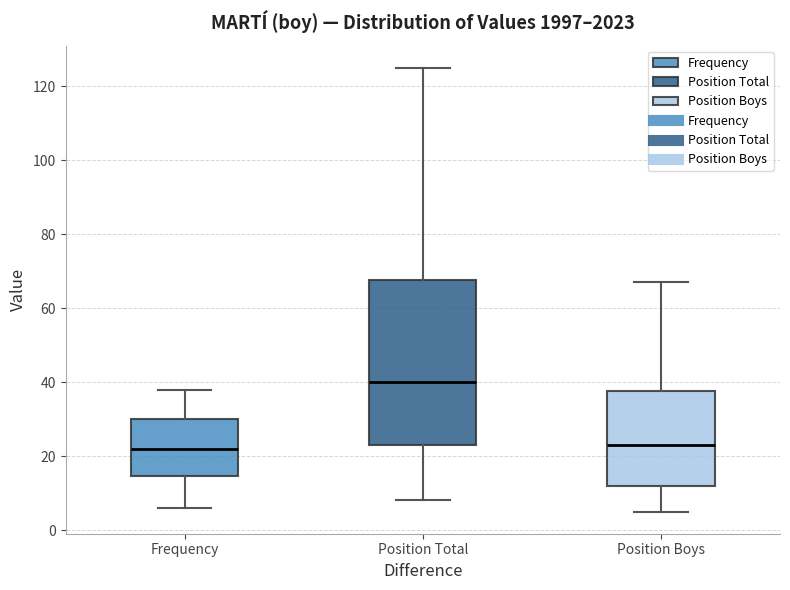

Comparing the boxes themselves (not the whiskers), which one is the tallest?

Position Total